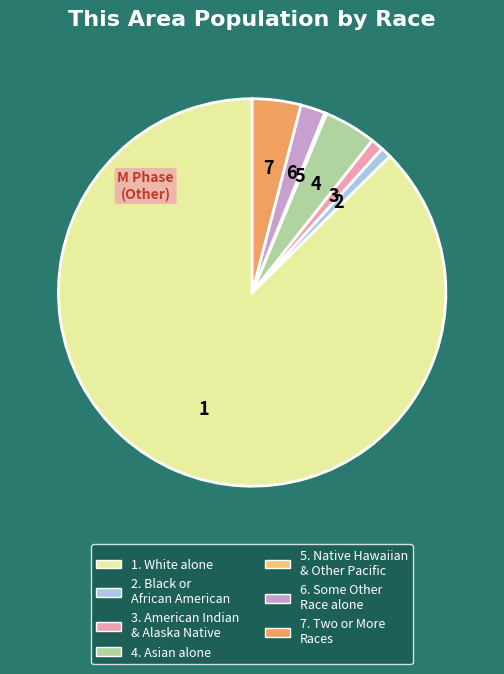

Is there any slice that represents more than half of the pie?

Yes